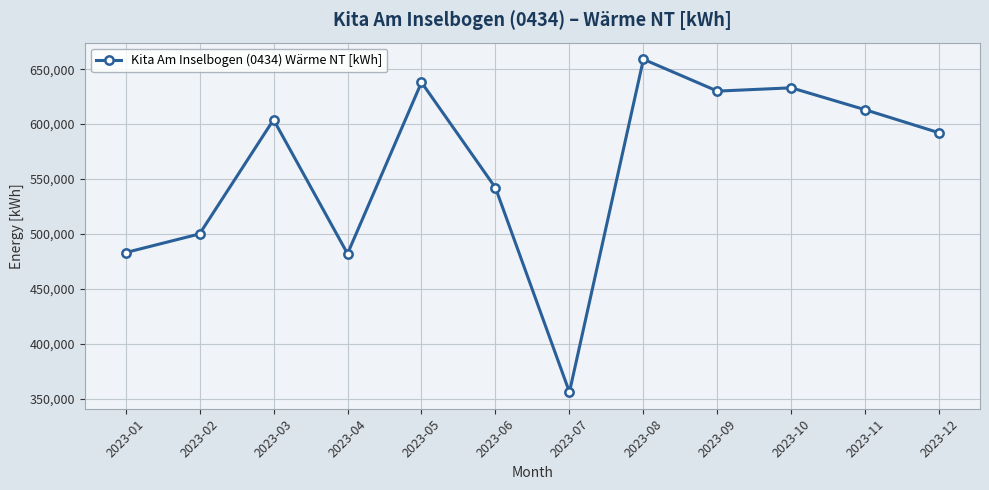

What is the average value?

561000